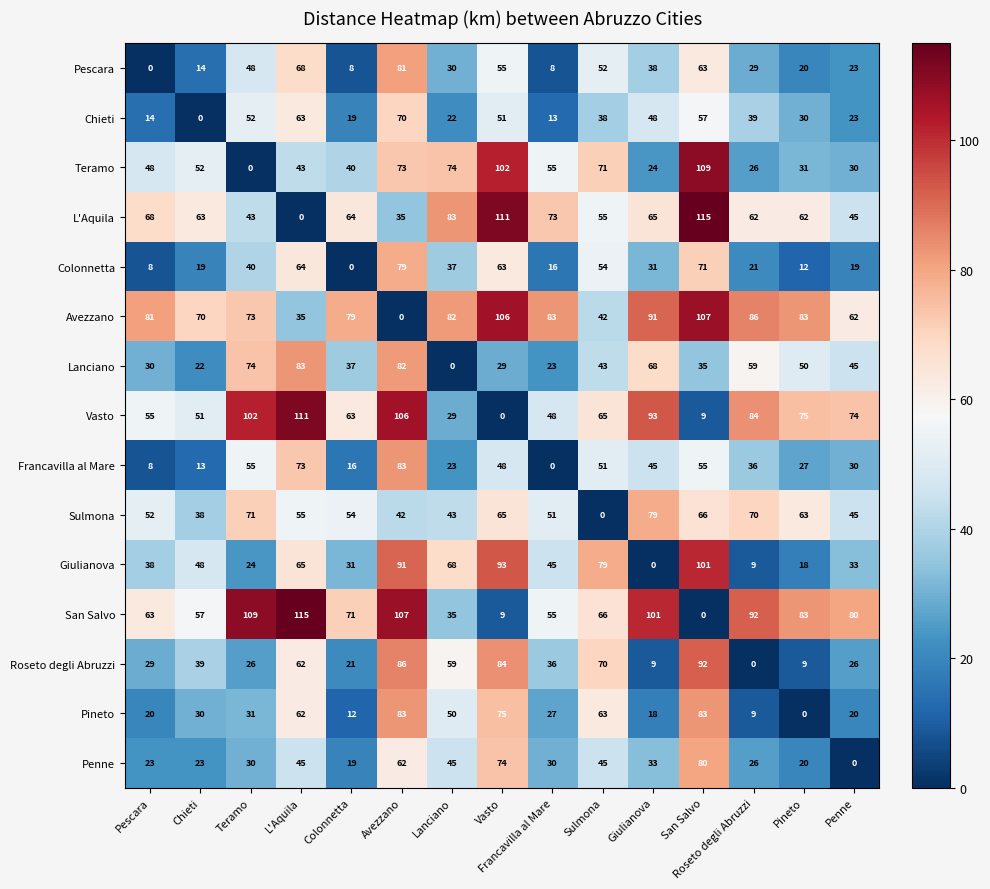

How many data points in San Salvo are less than 71?

7